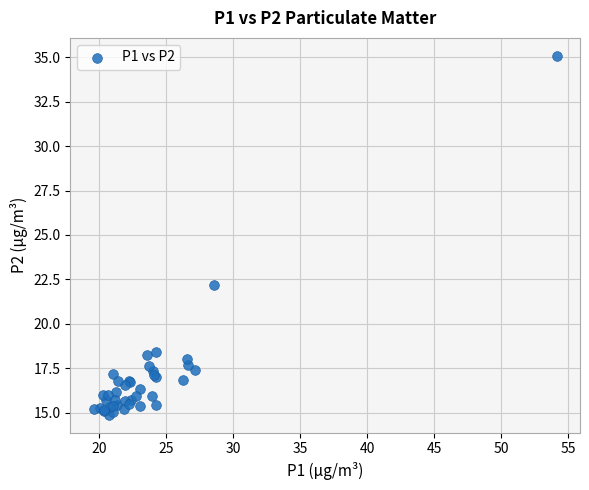

What Y value in the scatter plot is closest to 24?

22.2